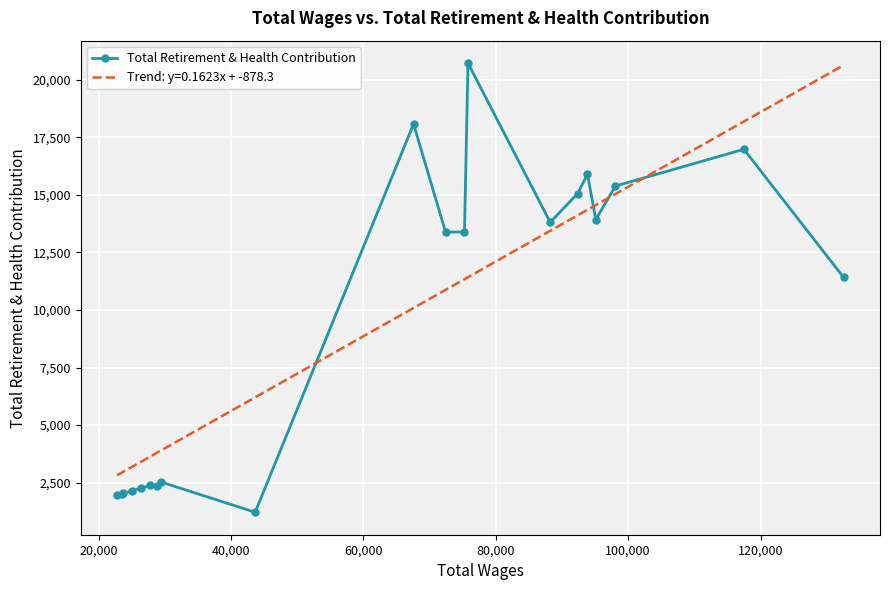

True or false: Total Retirement & Health Contribution has more than 2 points higher than both neighbors.

True